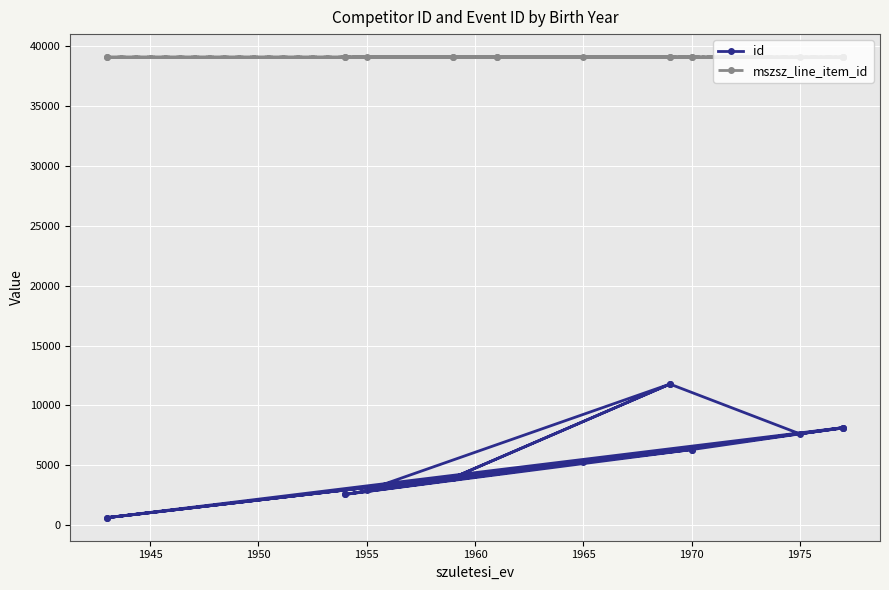

True or false: mszsz_line_item_id has a value of 60468 at 1945.

False